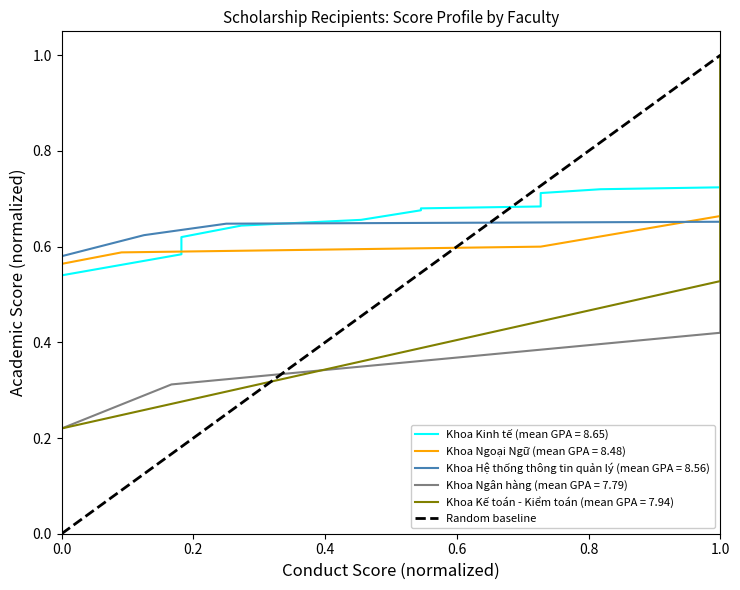

What is the sum of the values at 1.0 and 0.0?

1